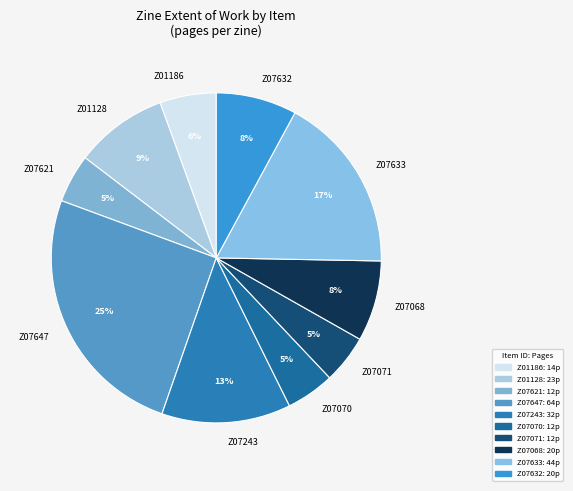

True or false: Z01128 accounts for 17% of the total.

False